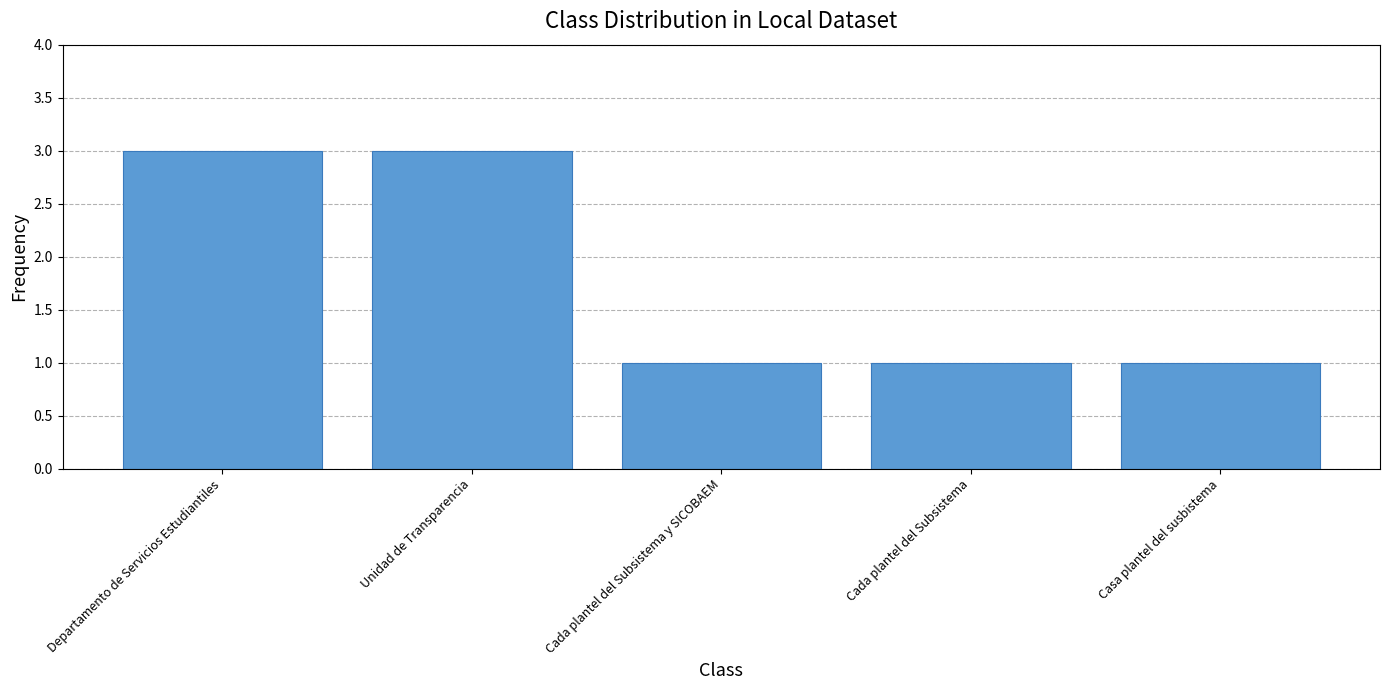

What is the maximum value shown in the chart?

3